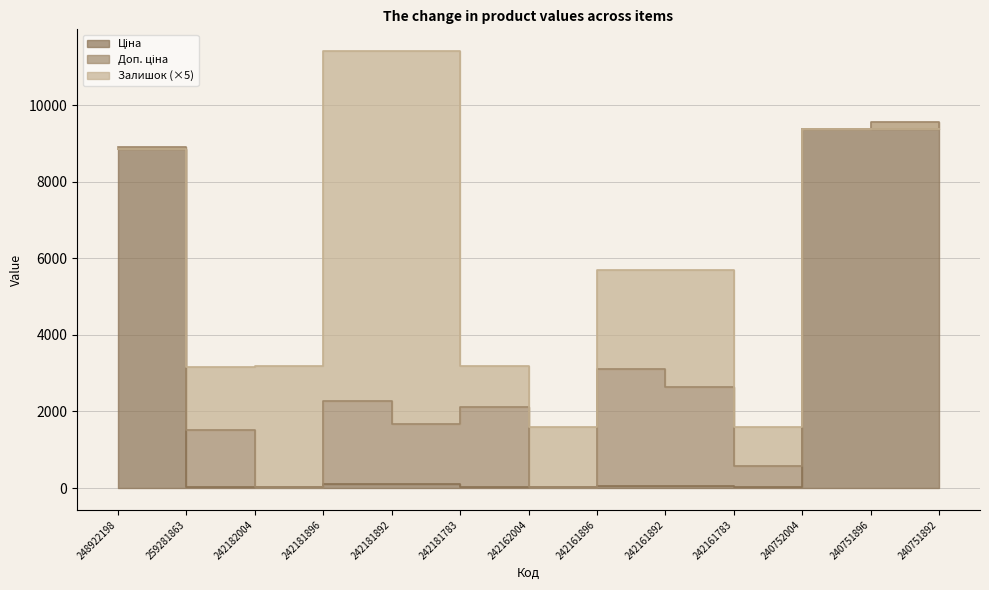

Rank the series at 240751896 from highest to lowest value.

Ціна, Доп. ціна